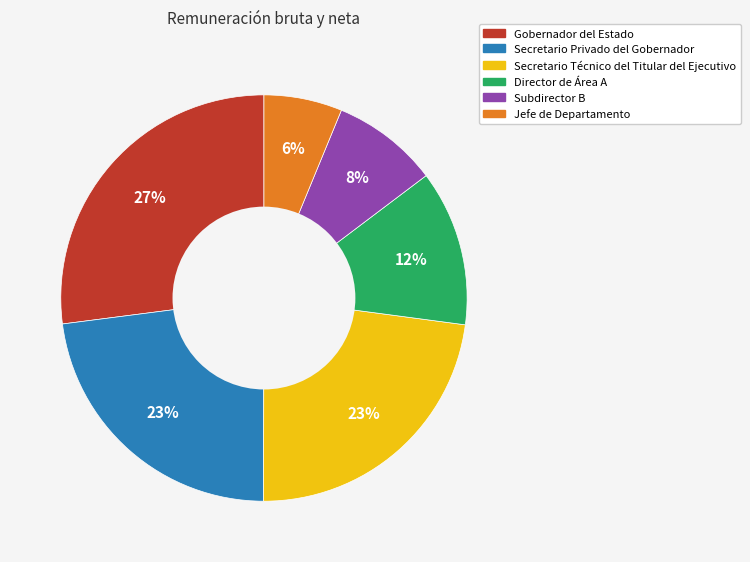

Is it true that Subdirector B is 8% of the pie?

True